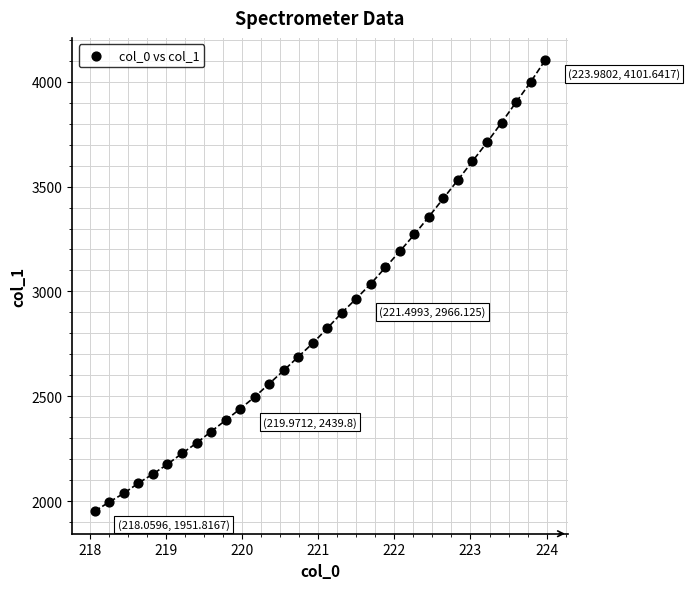

What is the range of Y values (max minus min)?

2149.8